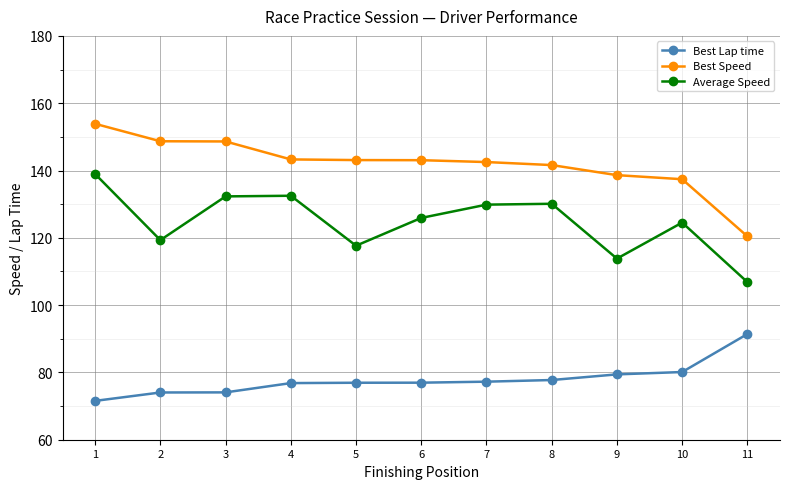

True or false: Average Speed and Best Speed intersect in this chart.

False